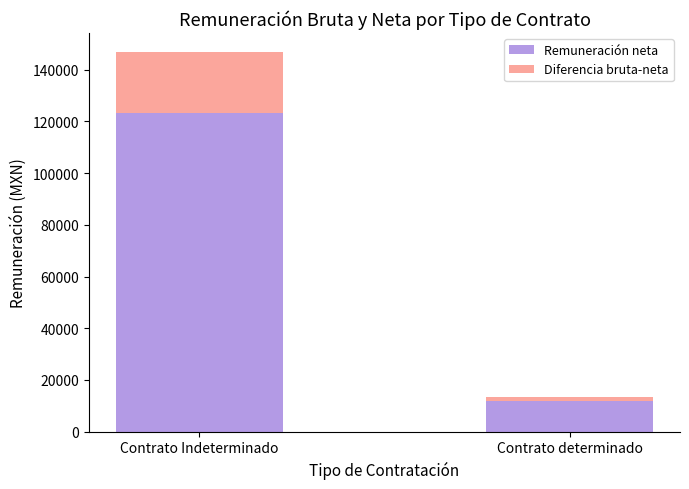

Rank the categories by Remuneración neta value from highest to lowest.

Contrato Indeterminado, Contrato determinado